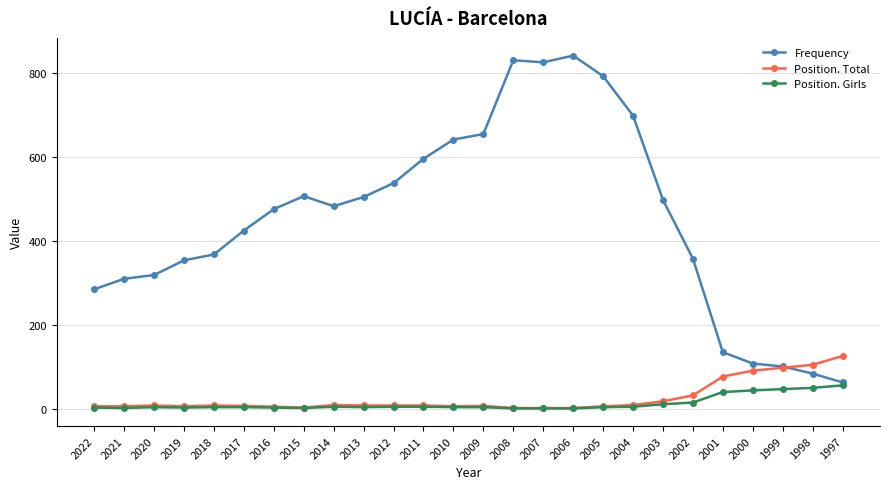

What is the difference between the Frequency values at 2019 and 2022?

69